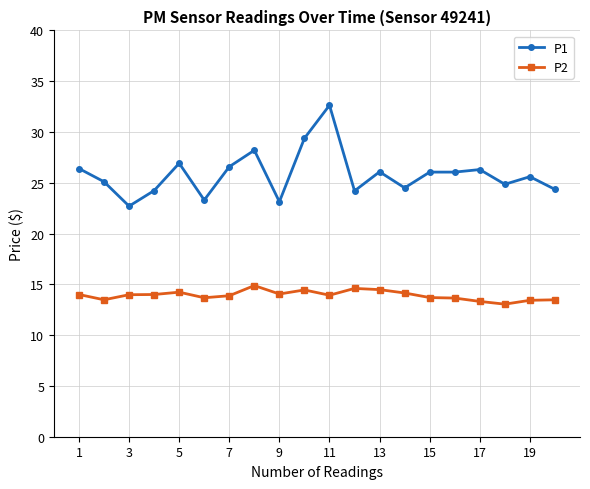

True or false: P2 and P1 intersect in this chart.

False